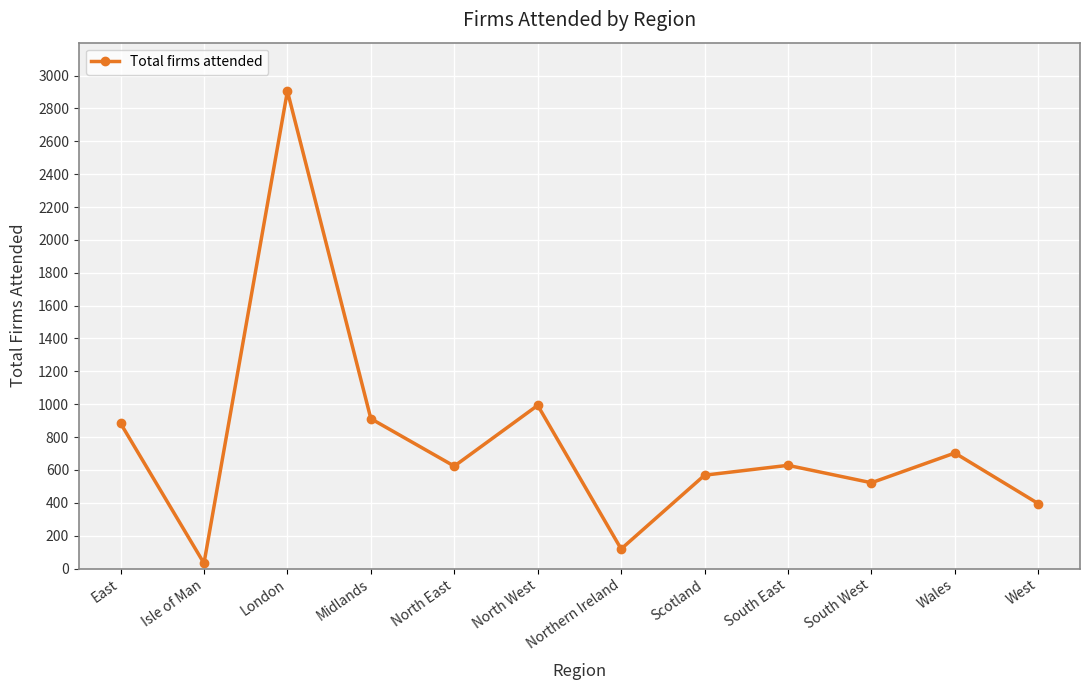

Where is the data nearest to the value 1468?

North West